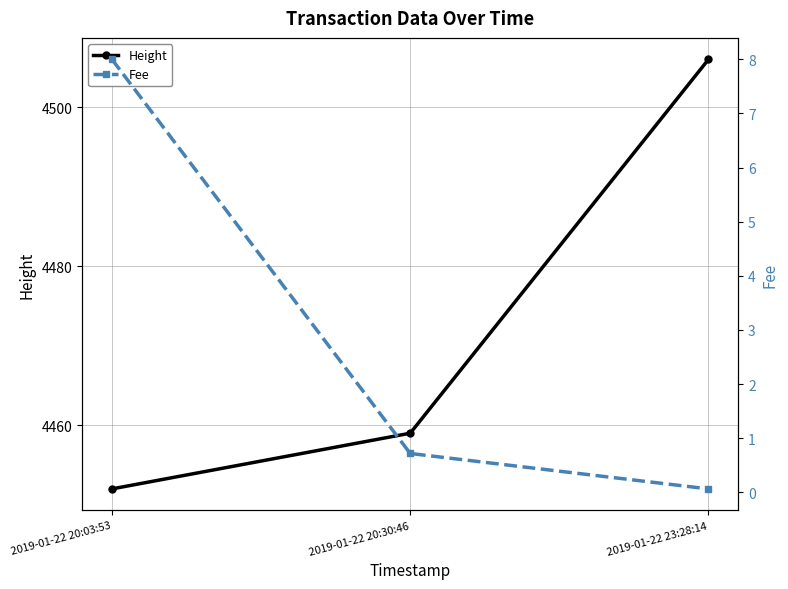

Reading right to left, what are all the values shown in this chart?

Height: 4506.0	4459.0	4452.0
Fee: 0.1	0.7	8.0